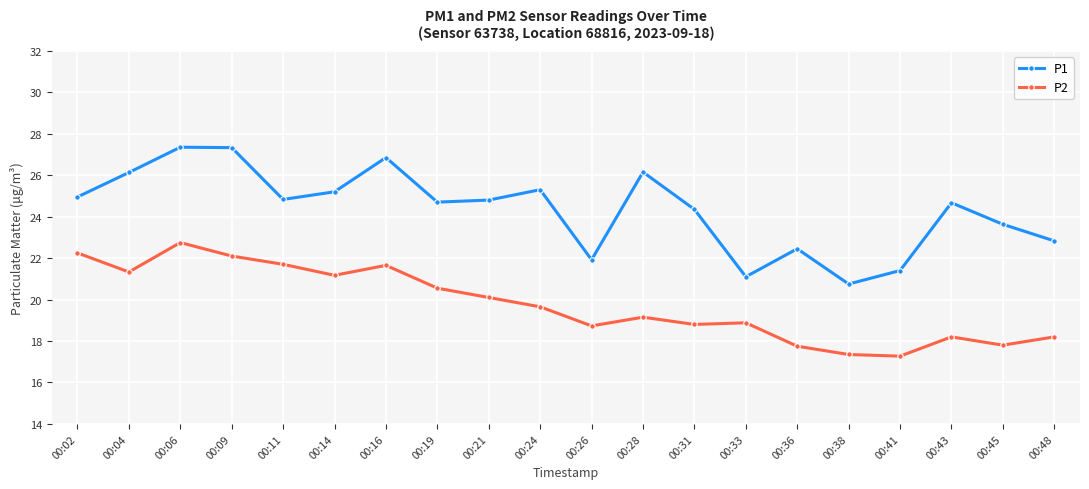

Is it true that P1 equals 33.7 at 00:38?

False